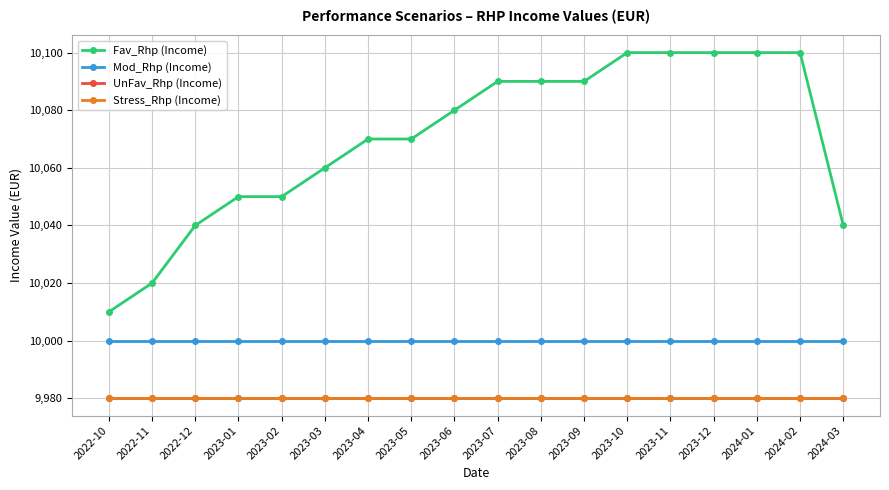

Does the chart have visible grid lines?

Yes